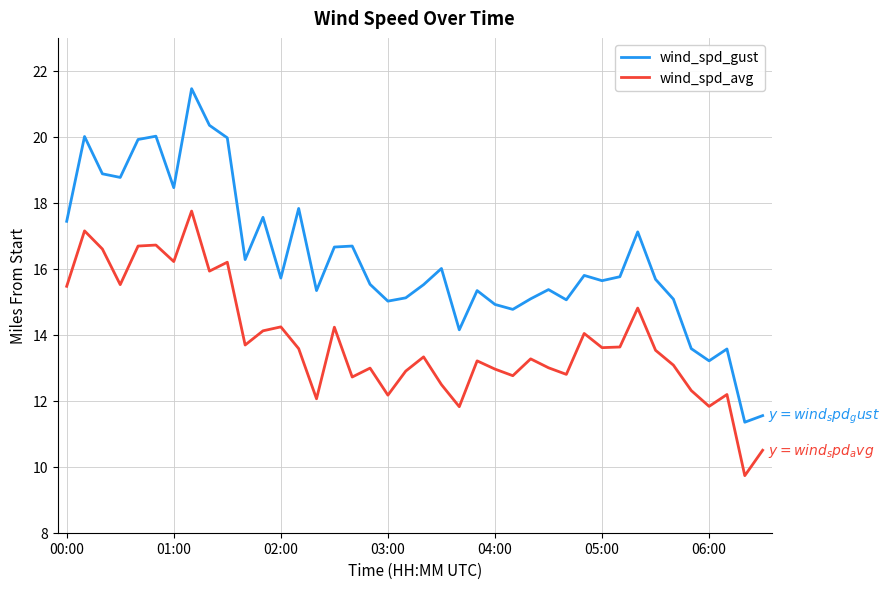

Which series has the widest spread of values?

wind_spd_gust